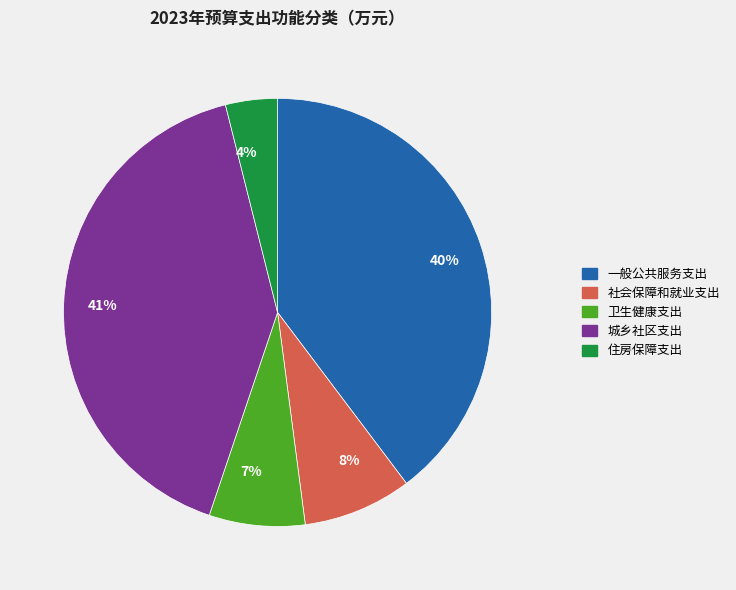

Do 4% and 40% together represent more than half of the pie?

No